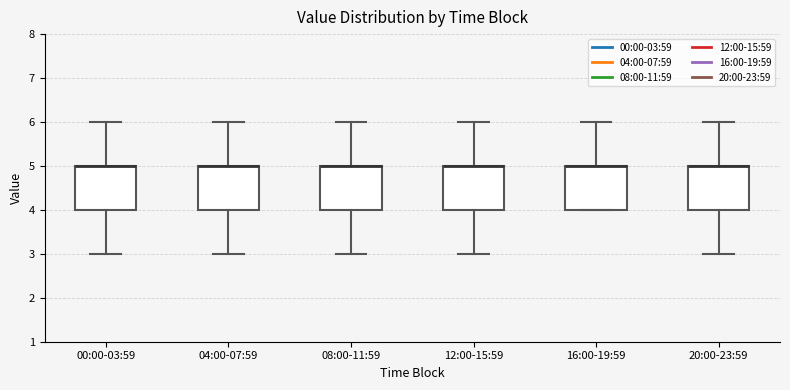

Reading left to right, transcribe this box plot: for each box, give where its median line is, the range the box spans, and where its two whiskers end, as read against the y-axis. The values are not printed on the chart, so give them approximately, as read against the axis.

00:00-03:59: median 5 (drawn on the box's upper edge), box 4 to 5, whiskers 3 to 6
04:00-07:59: median 5 (drawn on the box's upper edge), box 4 to 5, whiskers 3 to 6
08:00-11:59: median 5 (drawn on the box's upper edge), box 4 to 5, whiskers 3 to 6
12:00-15:59: median 5 (drawn on the box's upper edge), box 4 to 5, whiskers 3 to 6
16:00-19:59: median 5 (drawn on the box's upper edge), box 4 to 5, whiskers 4 to 6
20:00-23:59: median 5 (drawn on the box's upper edge), box 4 to 5, whiskers 3 to 6